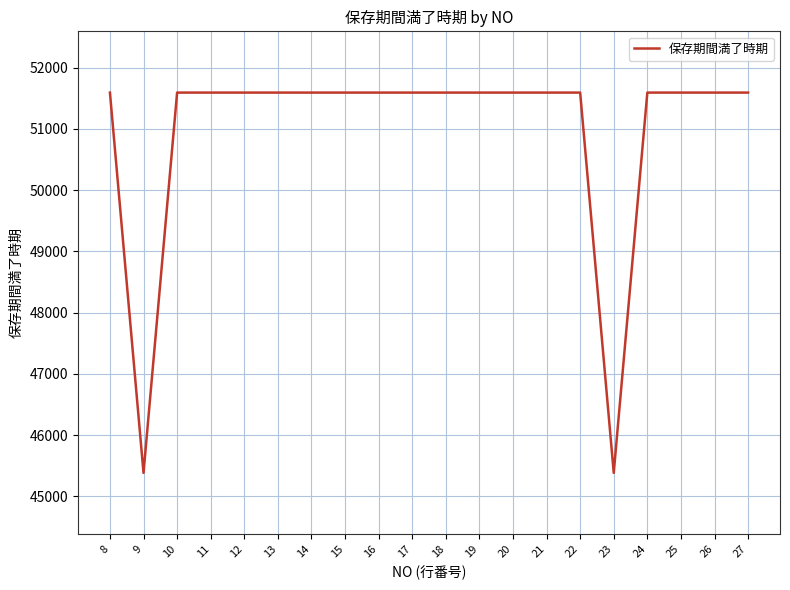

What is the difference between the maximum and minimum values?

6209